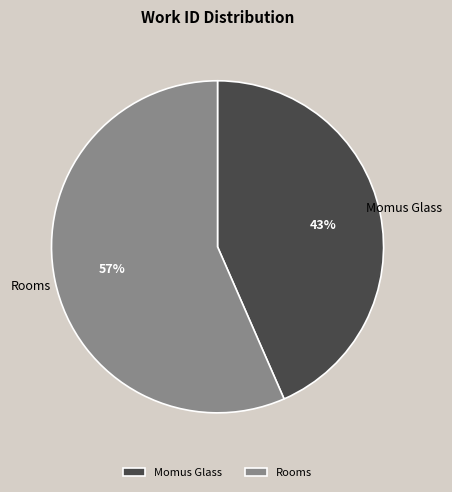

To the nearest percent, what is the average slice percentage?

50%